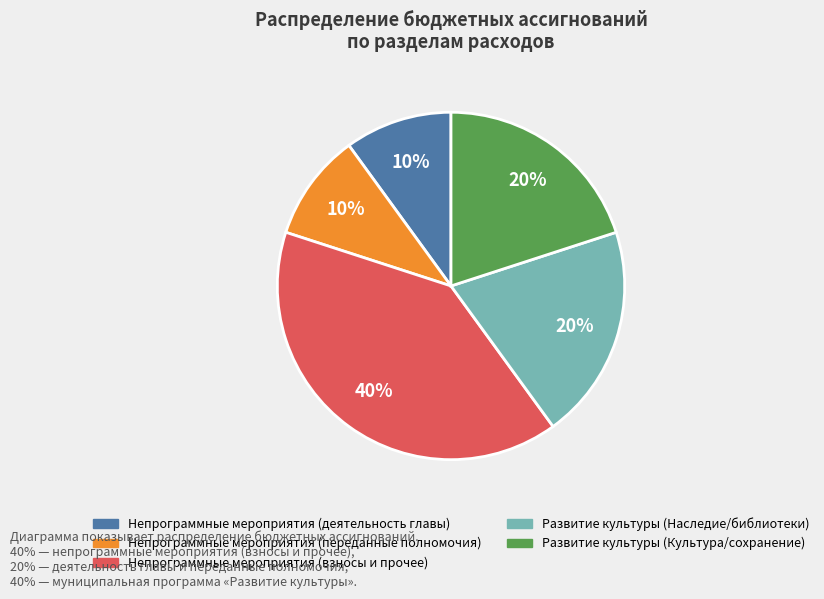

Is the sum of Непрограммные мероприятия (переданные полномочия) and Развитие культуры (Наследие/библиотеки) greater than half?

No